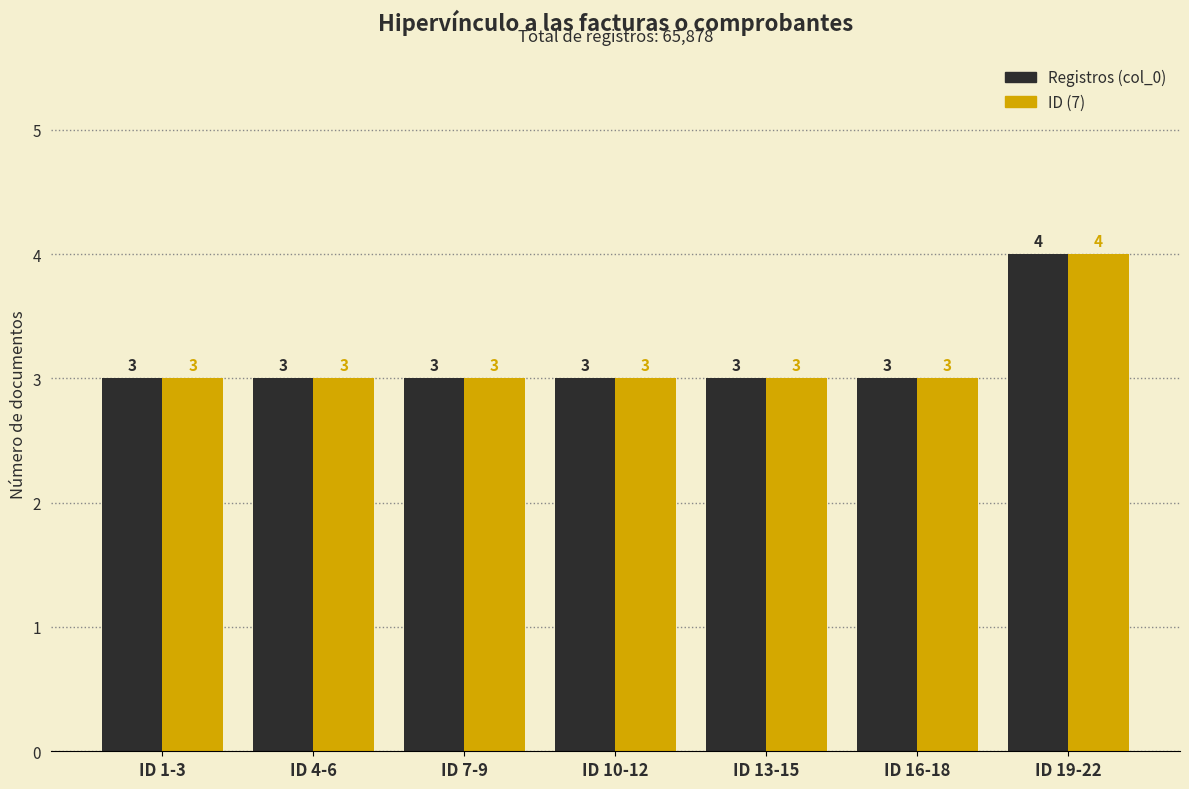

What is the total value across all series at ID 7-9?

6